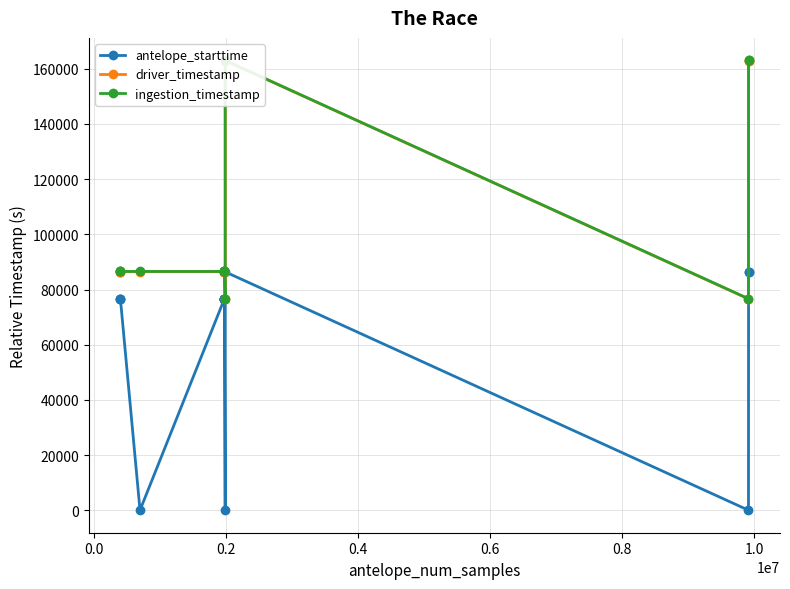

True or false: driver_timestamp has more than 2 points higher than both neighbors.

True